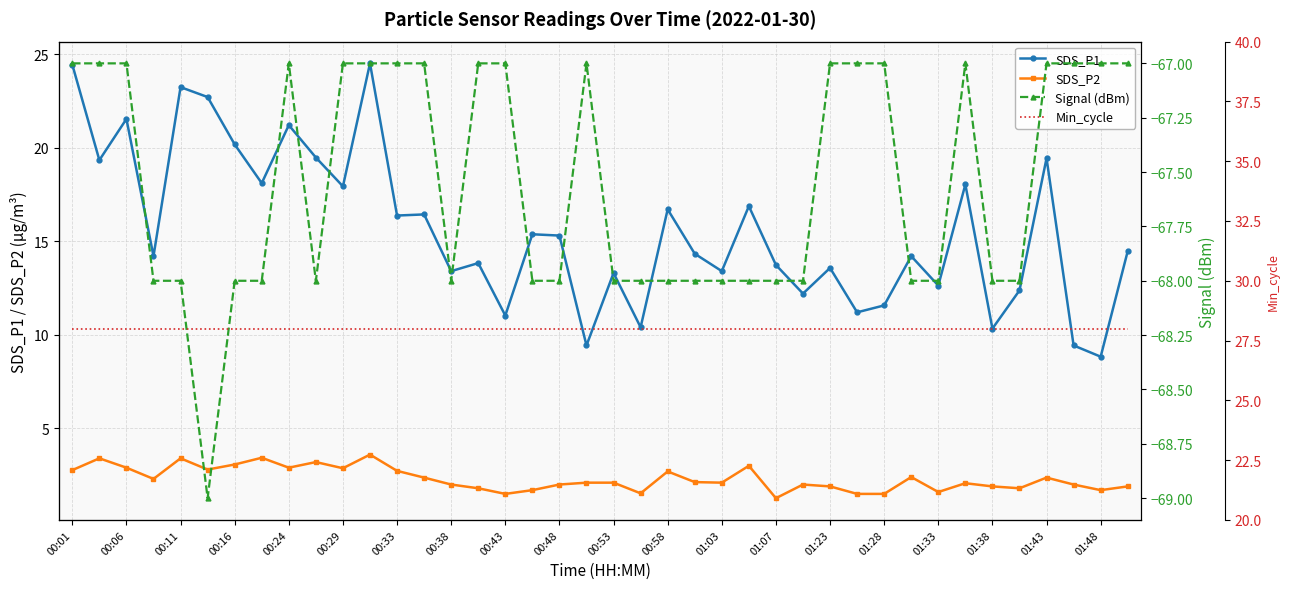

The SDS_P2 series shows 4.9 at 01:03. True or false?

False